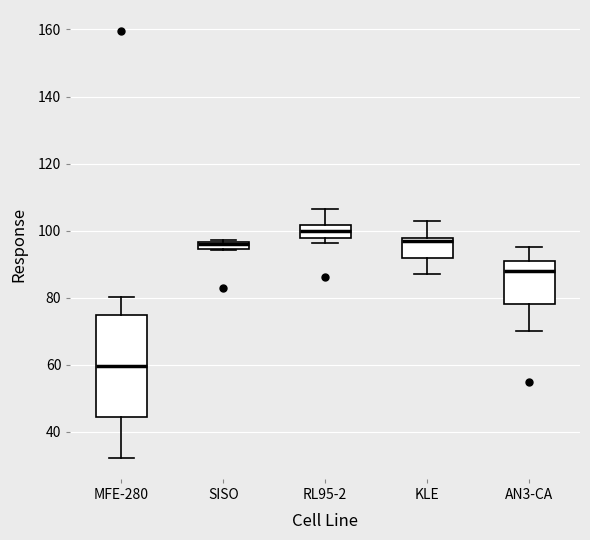

Comparing the boxes themselves (not the whiskers), which one is the tallest?

MFE-280